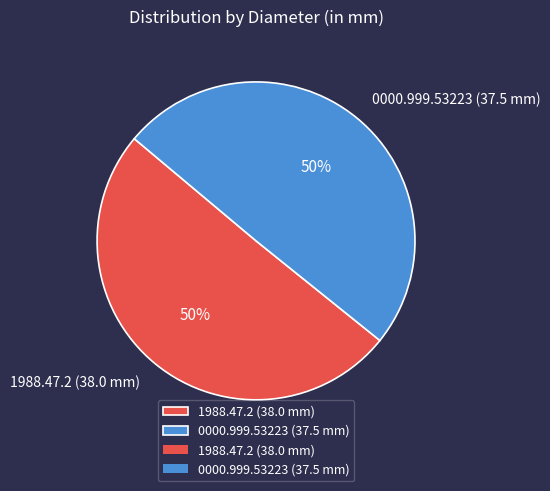

Do 1988.47.2 (38.0 mm) and 0000.999.53223 (37.5 mm) together represent more than half of the pie?

Yes